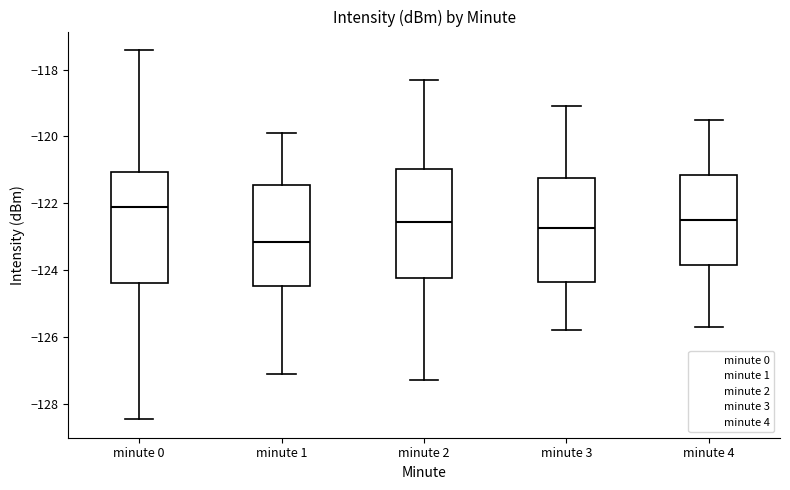

Reading left to right, transcribe this box plot: for each box, give where its median line is, the range the box spans, and where its two whiskers end, as read against the y-axis. The values are not printed on the chart, so give them approximately, as read against the axis.

minute 0: median -122.2, box -124.4 to -121.0, whiskers -128.4 to -117.4
minute 1: median -123.2, box -124.4 to -121.4, whiskers -127.2 to -119.8
minute 2: median -122.6, box -124.2 to -121.0, whiskers -127.2 to -118.2
minute 3: median -122.8, box -124.4 to -121.2, whiskers -125.8 to -119.0
minute 4: median -122.4, box -123.8 to -121.2, whiskers -125.6 to -119.4